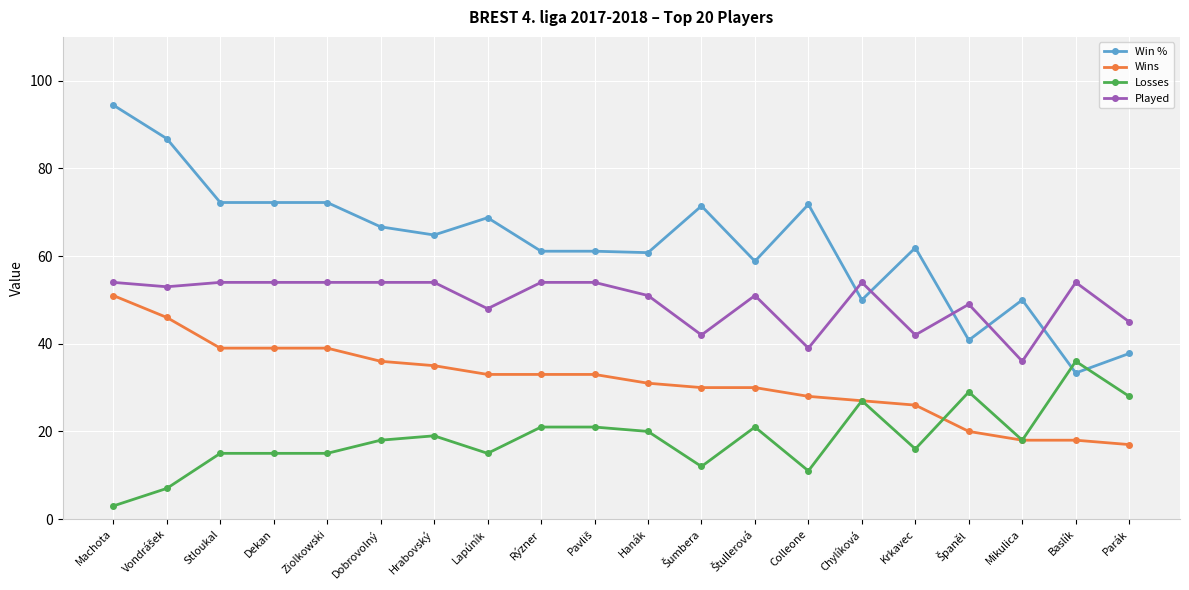

The Wins series shows 33.0 at Lapúník. True or false?

True